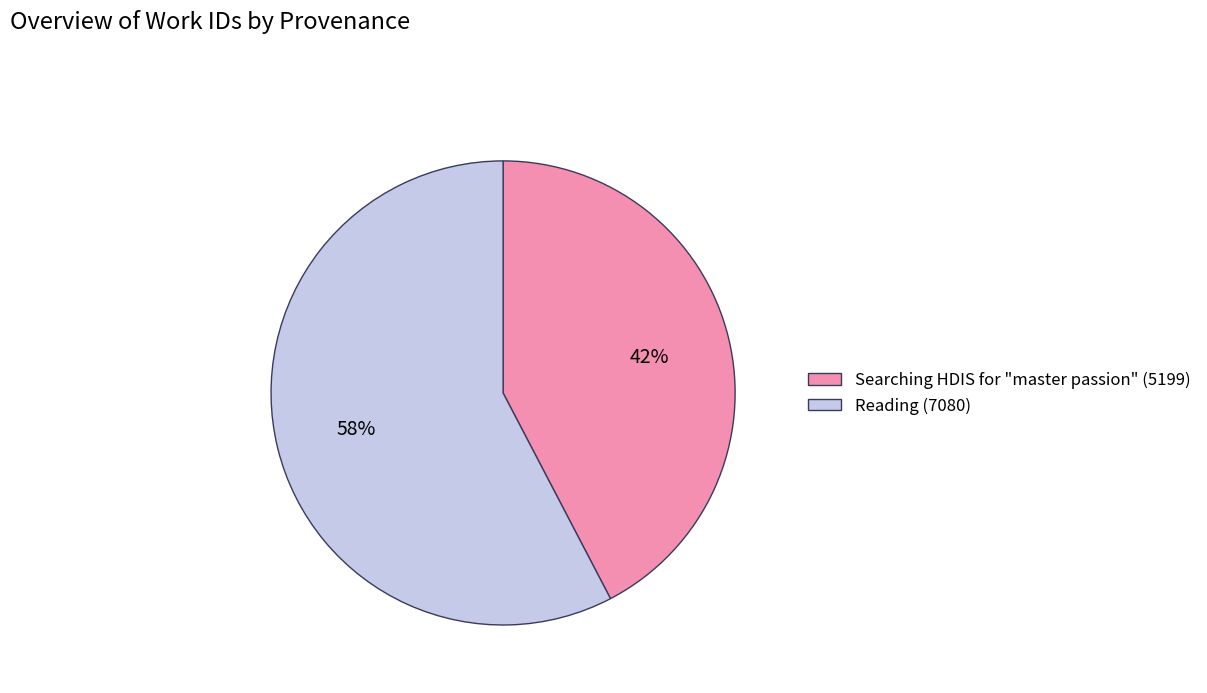

Rank the categories by value from lowest to highest.

Searching HDIS for "master passion", Reading